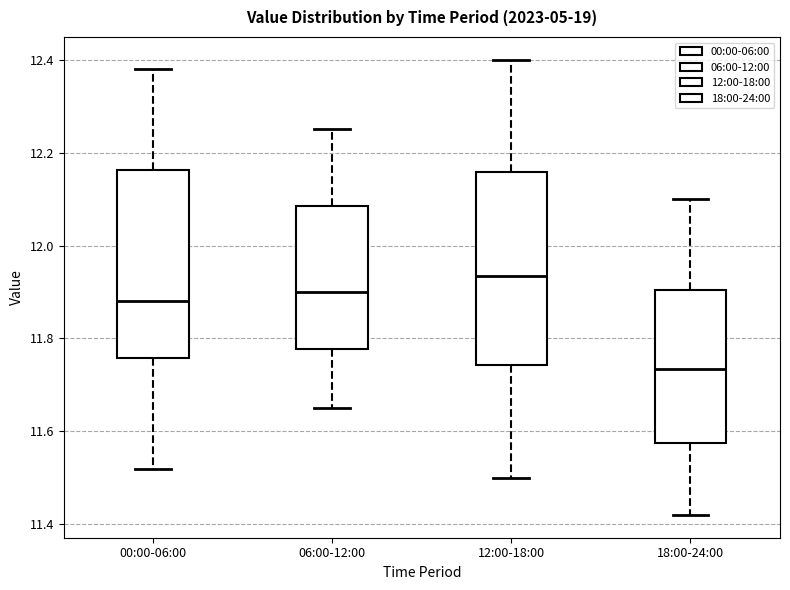

Reading left to right, read every box against the y-axis: the position of its median line, the range the box covers, and the ends of its whiskers. The values are not printed on the chart, so give them approximately, as read against the axis.

00:00-06:00: median 11.88, box 11.76 to 12.16, whiskers 11.52 to 12.38
06:00-12:00: median 11.90, box 11.78 to 12.08, whiskers 11.66 to 12.26
12:00-18:00: median 11.94, box 11.74 to 12.16, whiskers 11.50 to 12.40
18:00-24:00: median 11.74, box 11.58 to 11.90, whiskers 11.42 to 12.10